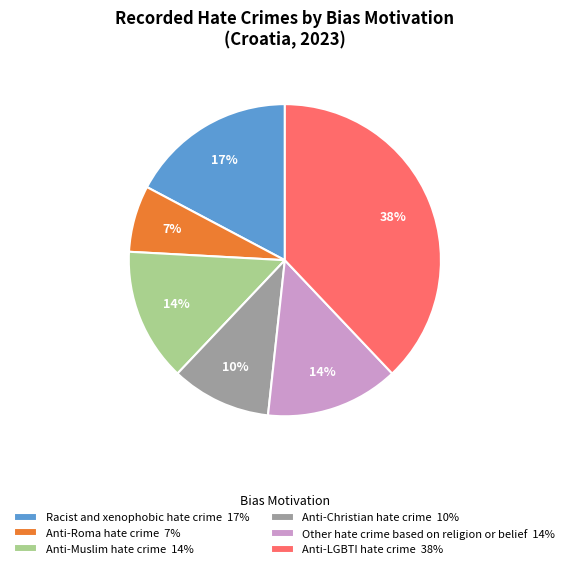

What percentage is the Other hate crime based on religion or belief slice, to the nearest percent?

14%